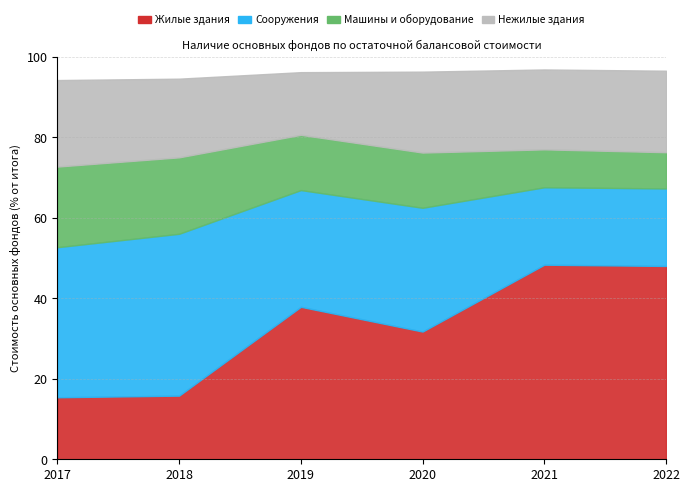

Does the chart display data point markers on the line(s)?

No